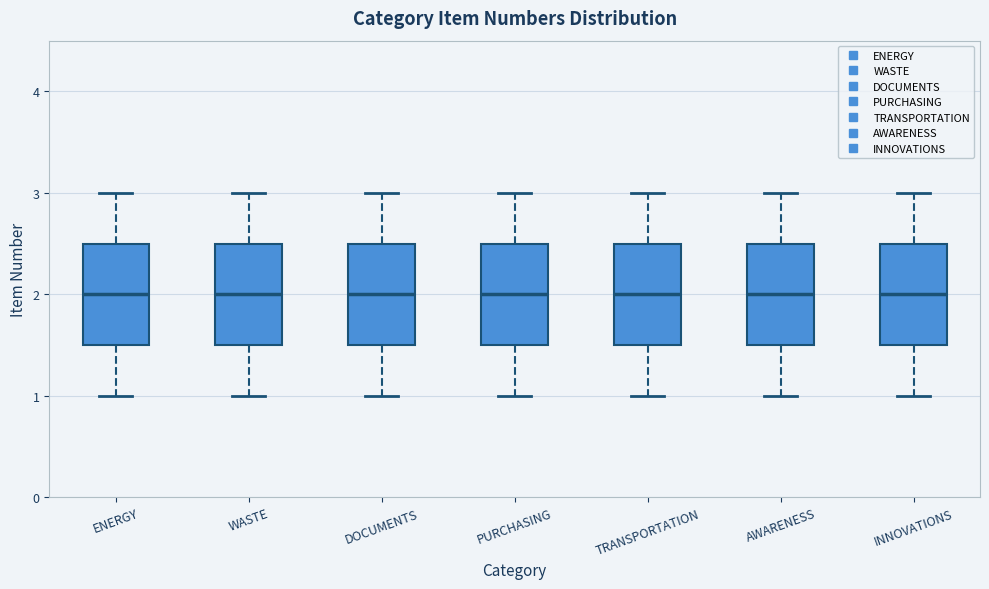

Where does the upper whisker of the box for ENERGY end on the y-axis? The values are not printed on the chart, so give them approximately, as read against the axis.

3.0